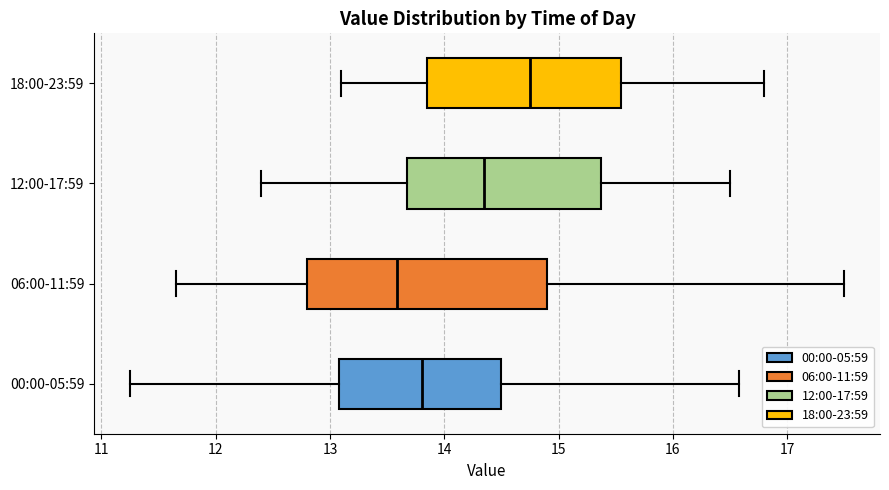

Which box's median line is the furthest to the right?

18:00-23:59